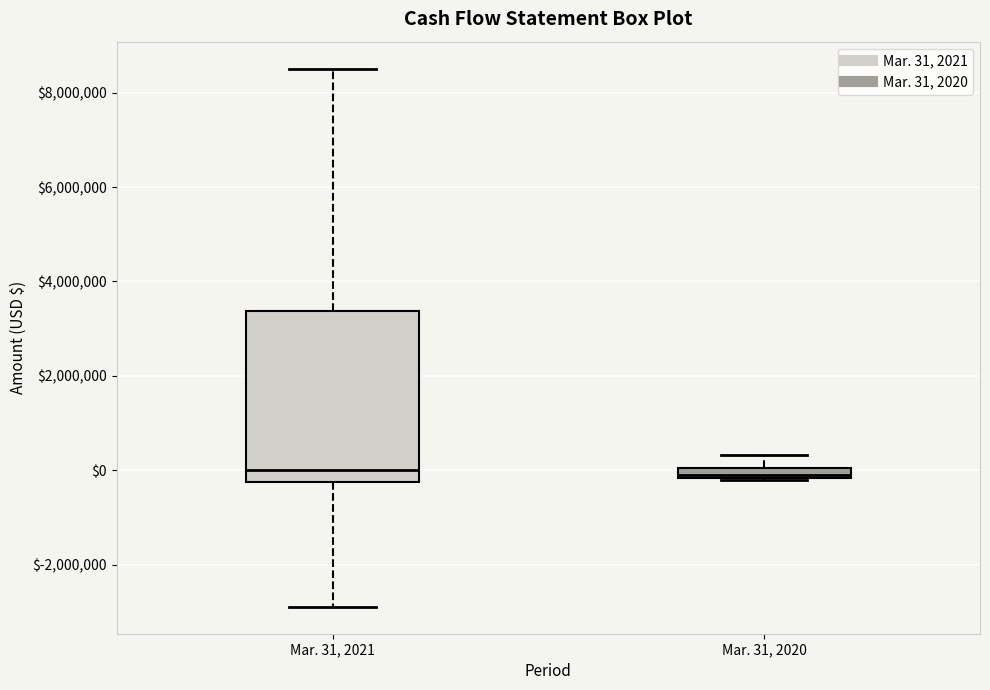

Where is the lower edge of the box for Mar. 31, 2020 on the y-axis? The values are not printed on the chart, so give them approximately, as read against the axis.

-200000